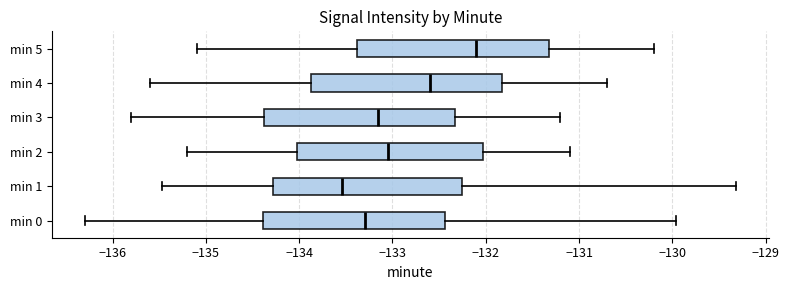

Reading bottom to top, transcribe this box plot: for each box, give where its median line is, the range the box spans, and where its two whiskers end, as read against the x-axis. The values are not printed on the chart, so give them approximately, as read against the axis.

min 0: median -133.3, box -134.4 to -132.4, whiskers -136.3 to -130.0
min 1: median -133.5, box -134.3 to -132.2, whiskers -135.5 to -129.3
min 2: median -133.0, box -134.0 to -132.0, whiskers -135.2 to -131.1
min 3: median -133.1, box -134.4 to -132.3, whiskers -135.8 to -131.2
min 4: median -132.6, box -133.9 to -131.8, whiskers -135.6 to -130.7
min 5: median -132.1, box -133.4 to -131.3, whiskers -135.1 to -130.2